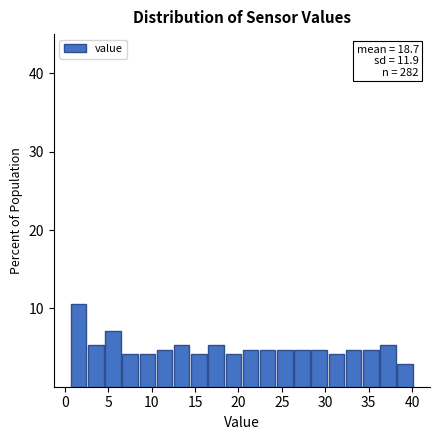

Around what value on the x-axis is the tallest bar? Give the approximate position of its centre, as read against the axis.

1.5